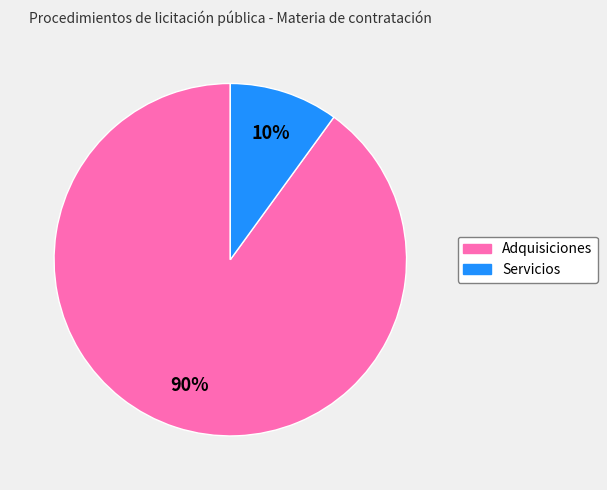

Approximately how many times larger is the value at Servicios compared to Adquisiciones?

0.1